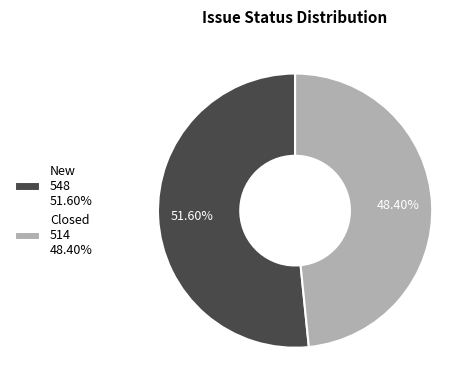

To the nearest percent, what is the average slice percentage?

50%